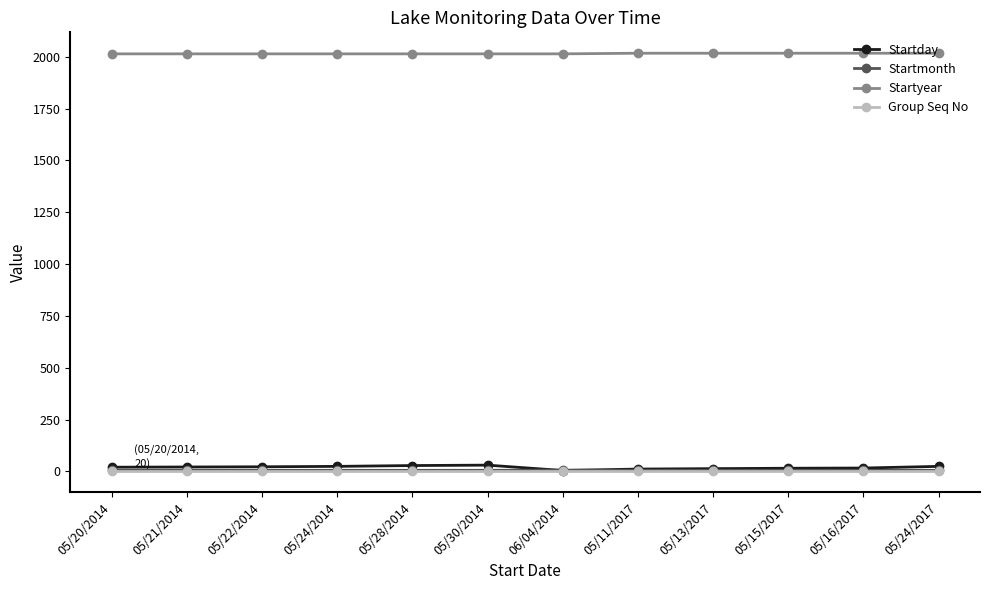

Which series has the largest range (max minus min)?

Startday